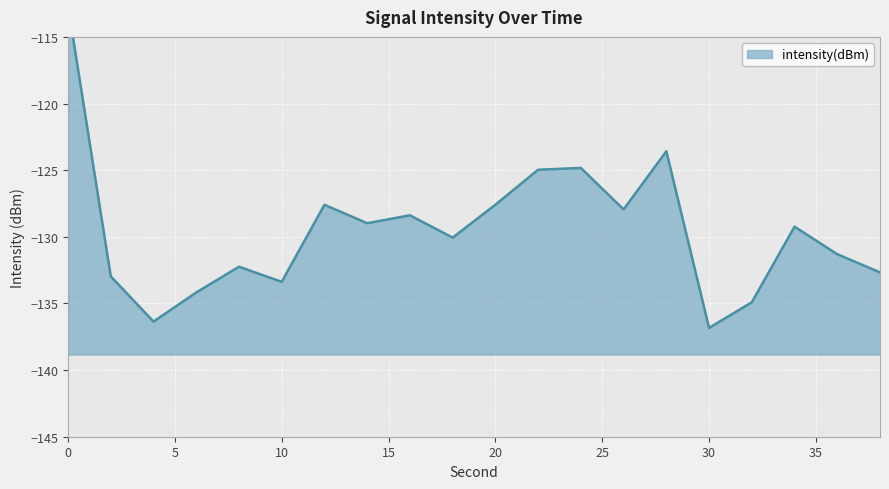

How many interior local valleys (lower than both neighbors) does the data have?

6